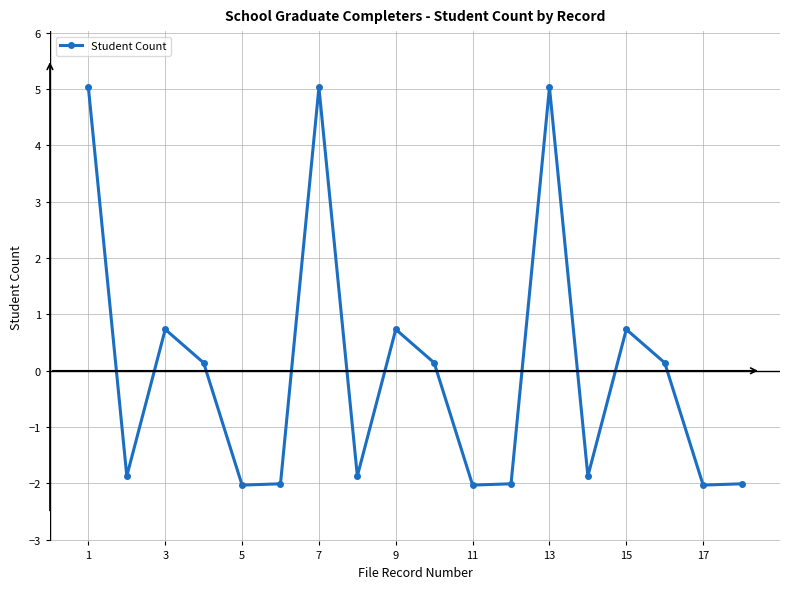

Does the chart have visible grid lines?

Yes